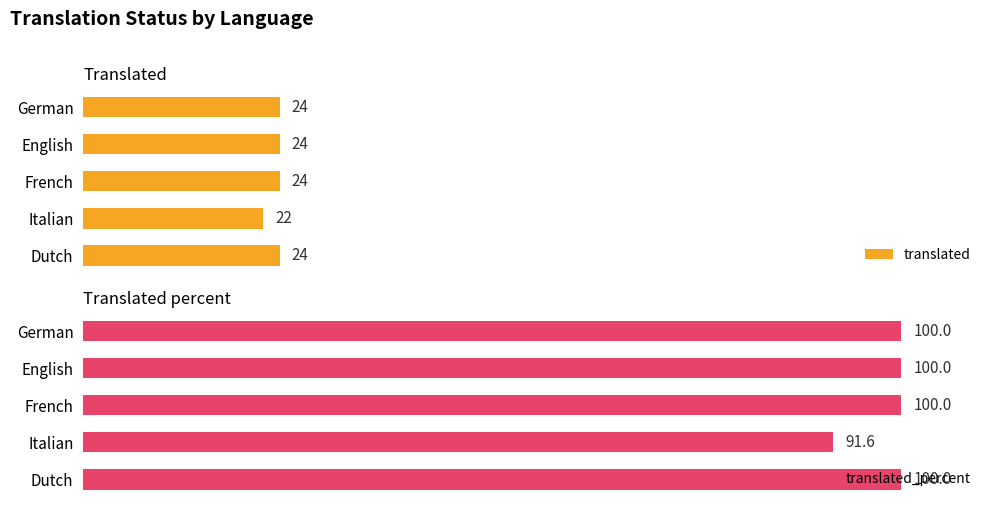

At which label does translated reach its minimum?

Italian